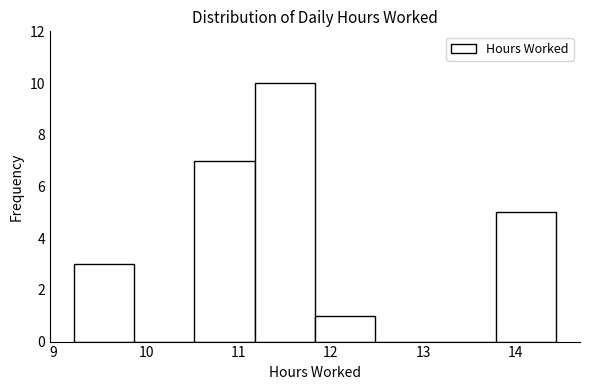

Reading left to right, list every bar in this chart as the range it spans on the x-axis followed by its height. Neither the bar edges nor the heights are printed on the chart, so give them approximately, as read against the axes.

9.2 to 9.9: 3
9.9 to 10.5: 0
10.5 to 11.2: 7
11.2 to 11.8: 10
11.8 to 12.5: 1
12.5 to 13.1: 0
13.1 to 13.8: 0
13.8 to 14.4: 5